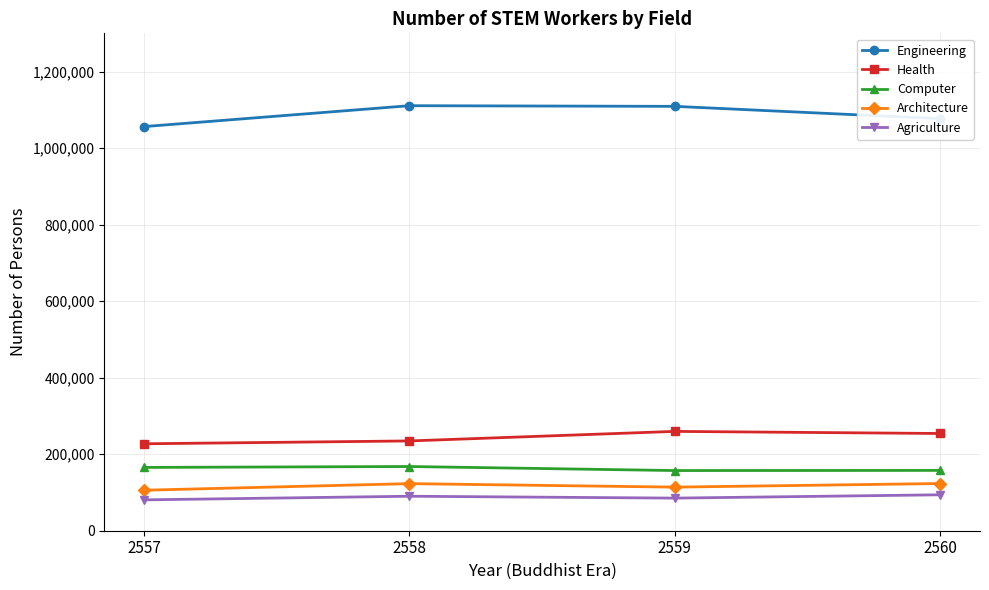

What is the spread (max minus min) of values at 2559?

1023934